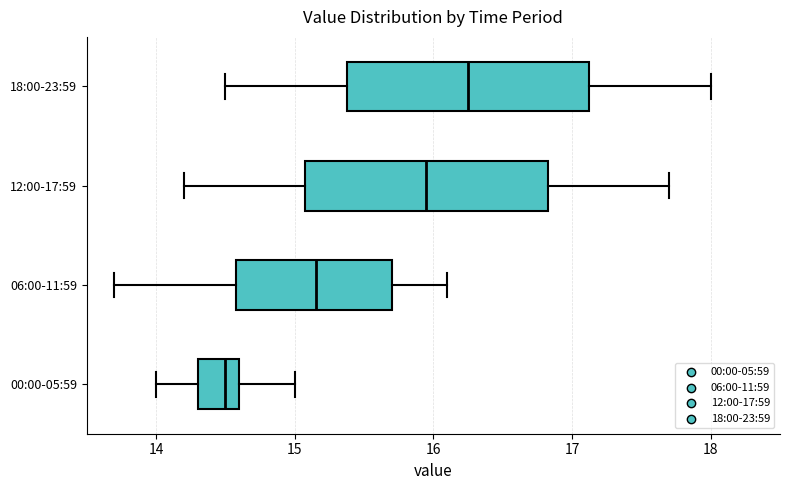

Reading bottom to top, read every box against the x-axis: the position of its median line, the range the box covers, and the ends of its whiskers. The values are not printed on the chart, so give them approximately, as read against the axis.

00:00-05:59: median 14.5, box 14.3 to 14.6, whiskers 14.0 to 15.0
06:00-11:59: median 15.2, box 14.6 to 15.7, whiskers 13.7 to 16.1
12:00-17:59: median 16.0, box 15.1 to 16.8, whiskers 14.2 to 17.7
18:00-23:59: median 16.3, box 15.4 to 17.1, whiskers 14.5 to 18.0